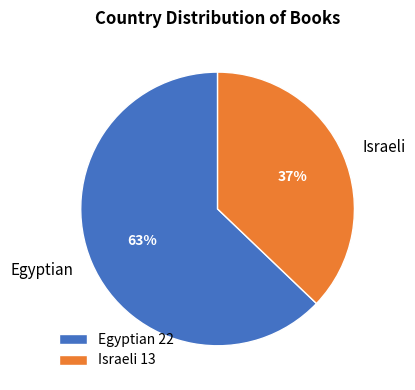

To the nearest percent, what is the combined percentage of Israeli and Egyptian?

100%